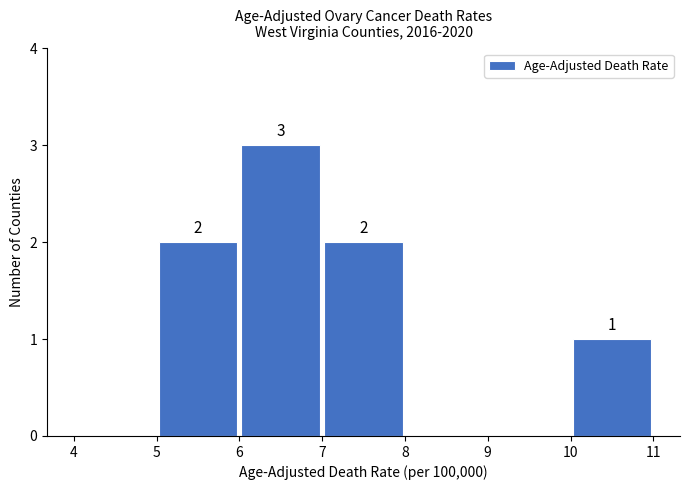

Which range on the x-axis has the tallest bar?

6 to 7